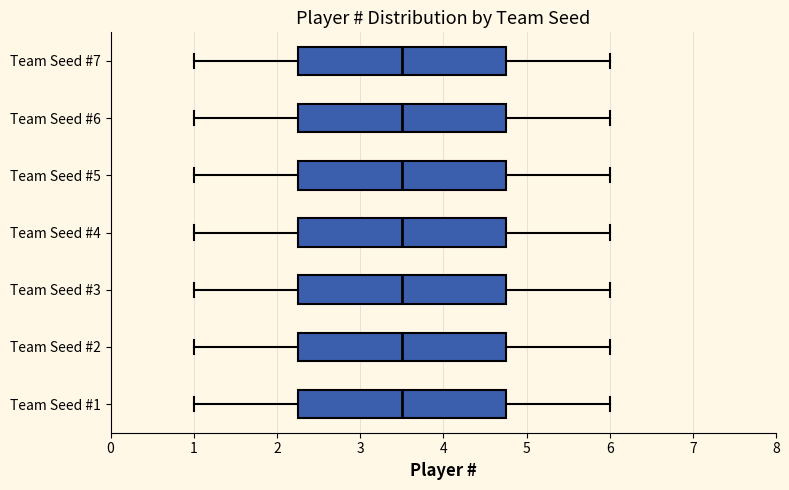

Reading bottom to top, read every box against the x-axis: the position of its median line, the range the box covers, and the ends of its whiskers. The values are not printed on the chart, so give them approximately, as read against the axis.

Team Seed #1: median 3.5, box 2.3 to 4.8, whiskers 1.0 to 6.0
Team Seed #2: median 3.5, box 2.3 to 4.8, whiskers 1.0 to 6.0
Team Seed #3: median 3.5, box 2.3 to 4.8, whiskers 1.0 to 6.0
Team Seed #4: median 3.5, box 2.3 to 4.8, whiskers 1.0 to 6.0
Team Seed #5: median 3.5, box 2.3 to 4.8, whiskers 1.0 to 6.0
Team Seed #6: median 3.5, box 2.3 to 4.8, whiskers 1.0 to 6.0
Team Seed #7: median 3.5, box 2.3 to 4.8, whiskers 1.0 to 6.0